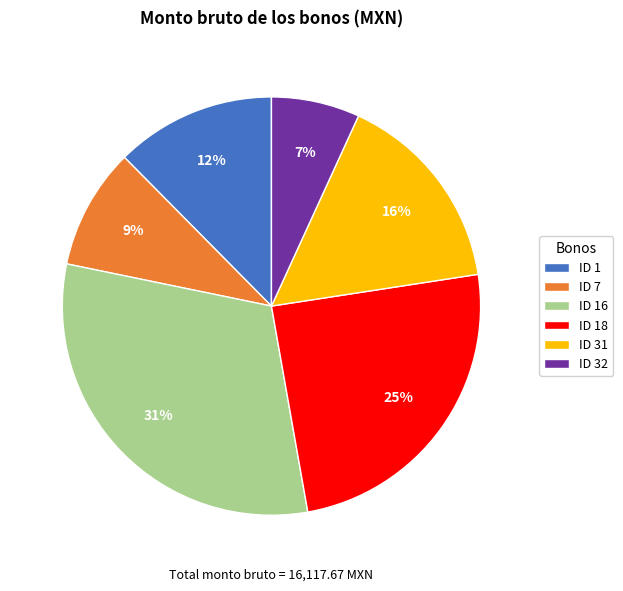

To the nearest percent, what portion does ID 32 represent?

7%